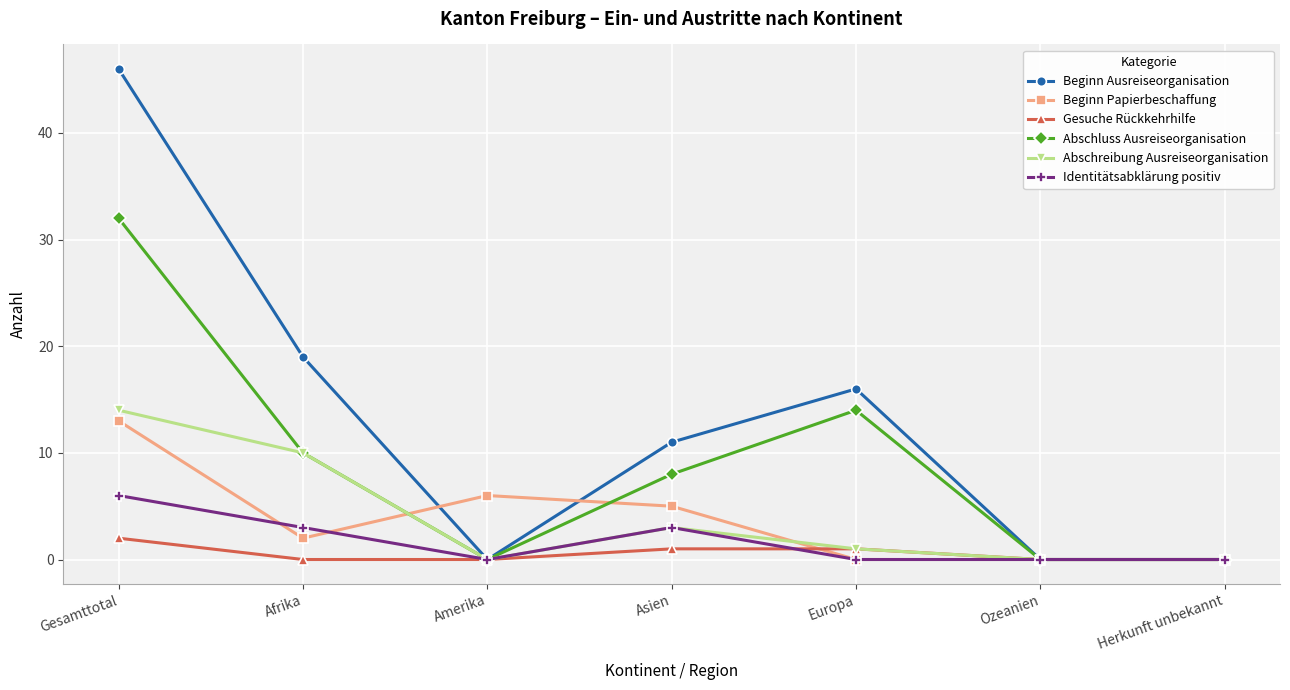

Reading right to left, list all the values displayed in this chart.

Beginn Ausreiseorganisation: 0	0	16	11	0	19	46
Beginn Papierbeschaffung: 0	0	0	5	6	2	13
Gesuche Rückkehrhilfe: 0	0	1	1	0	0	2
Abschluss Ausreiseorganisation: 0	0	14	8	0	10	32
Abschreibung Ausreiseorganisation: 0	0	1	3	0	10	14
Identitätsabklärung positiv: 0	0	0	3	0	3	6